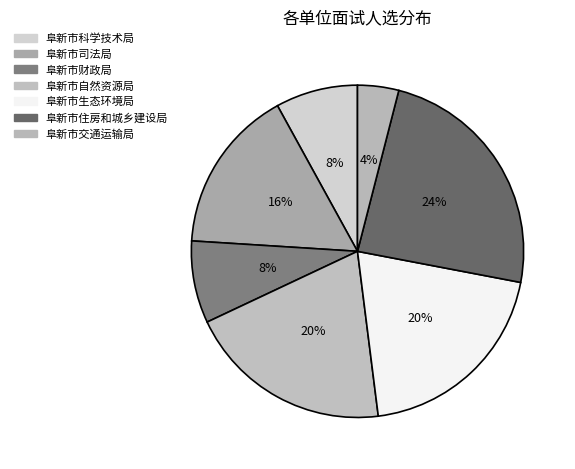

How many segments does this pie chart have?

7